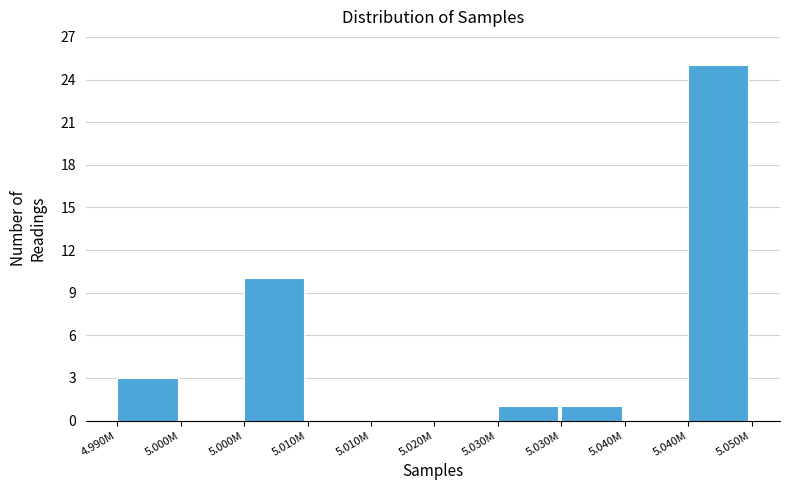

Count the number of categories in the chart.

10